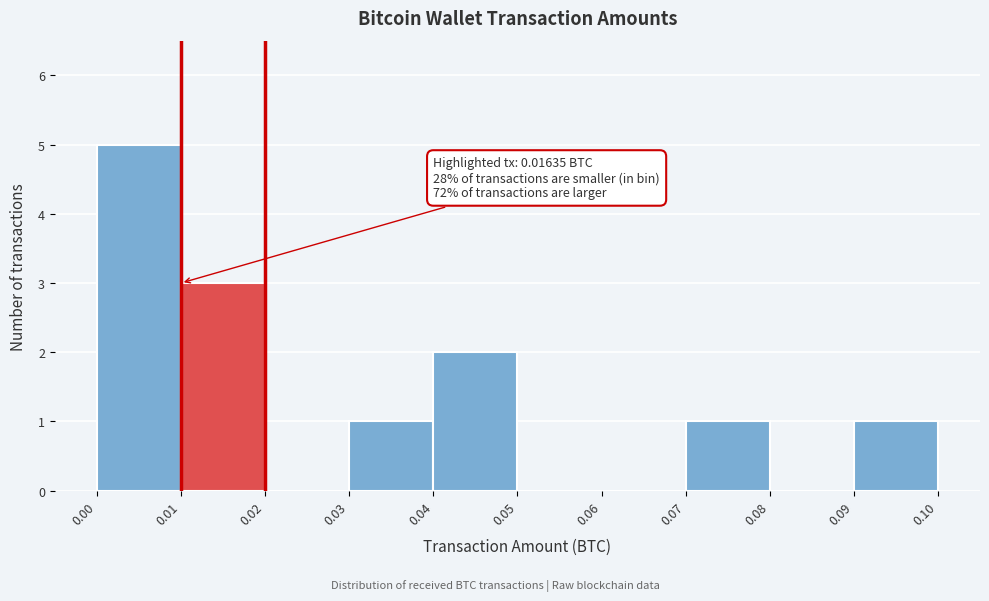

Which range on the x-axis has the tallest bar?

0.00 to 0.01